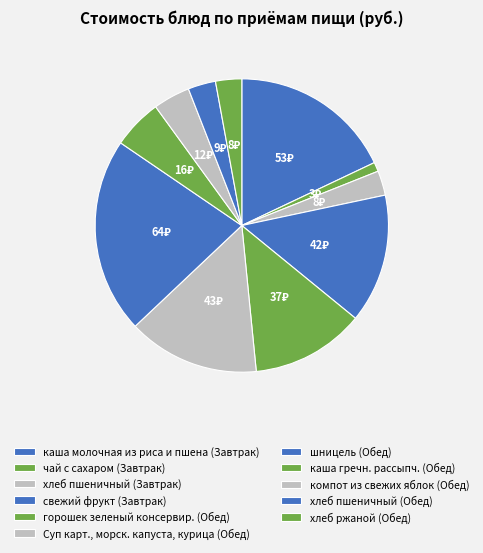

What is the smallest slice in the pie chart?

чай с сахаром (Завтрак)